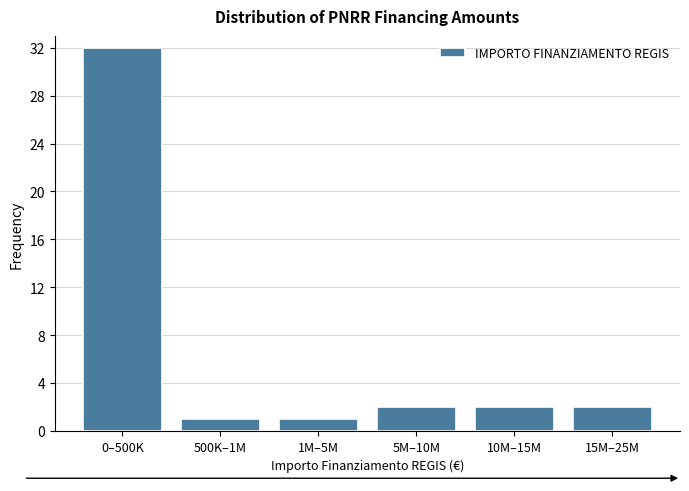

Reading left to right, list all the values displayed in this chart.

32	1	1	2	2	2